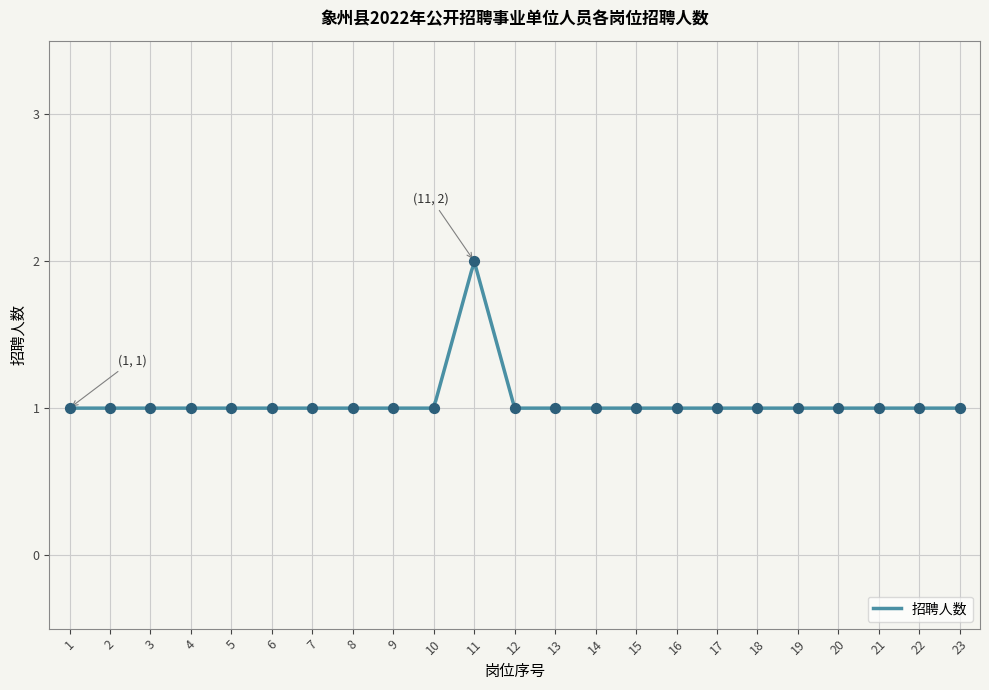

Between 4 and 16, which is larger?

4